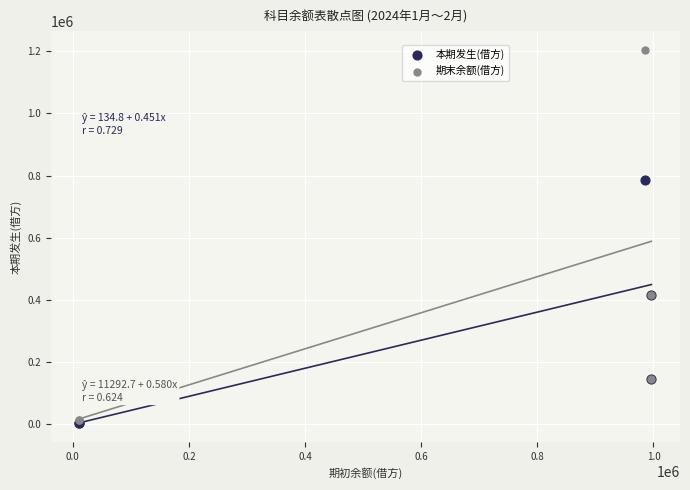

What are all the series names shown in the legend?

本期发生(借方), 期末余额(借方)